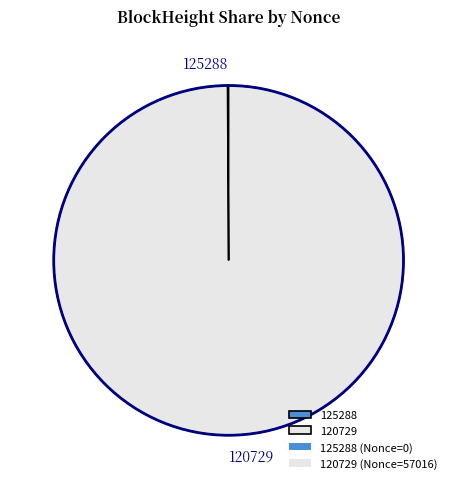

Which category has the biggest portion of the pie?

120729